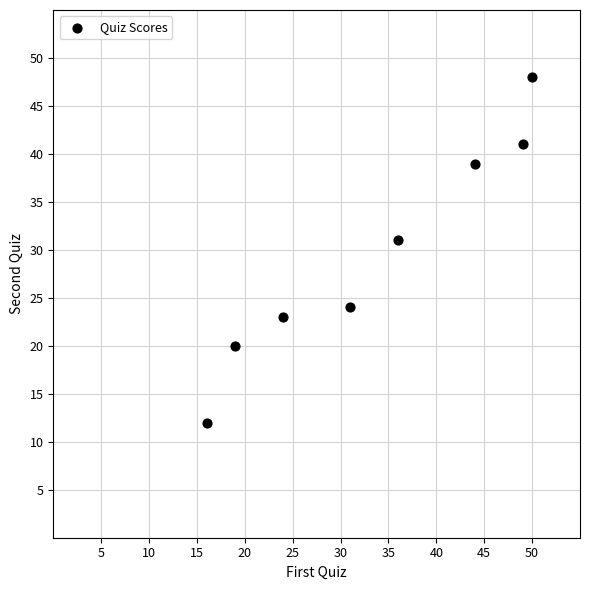

What is the average X value?

34